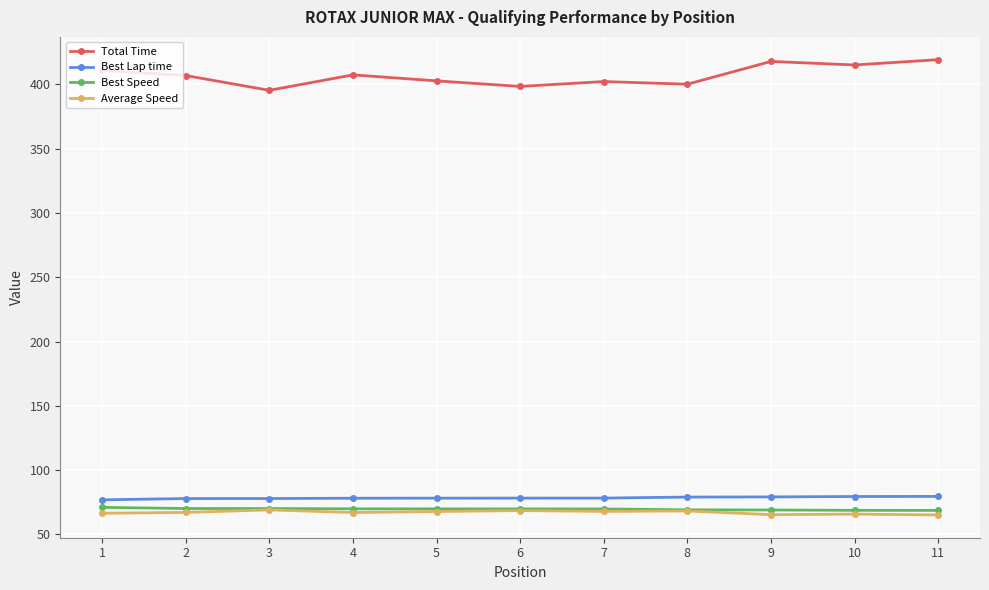

What is the difference between the second highest and minimum values in the Best Speed series?

1.5